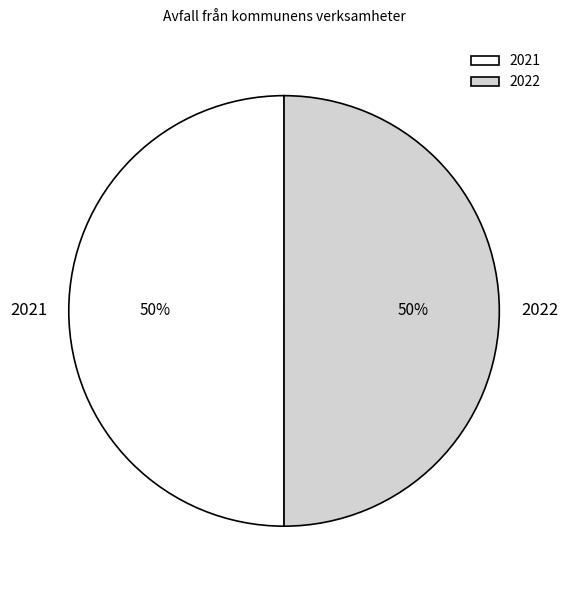

Do 2022 and 2021 together represent more than half of the pie?

Yes